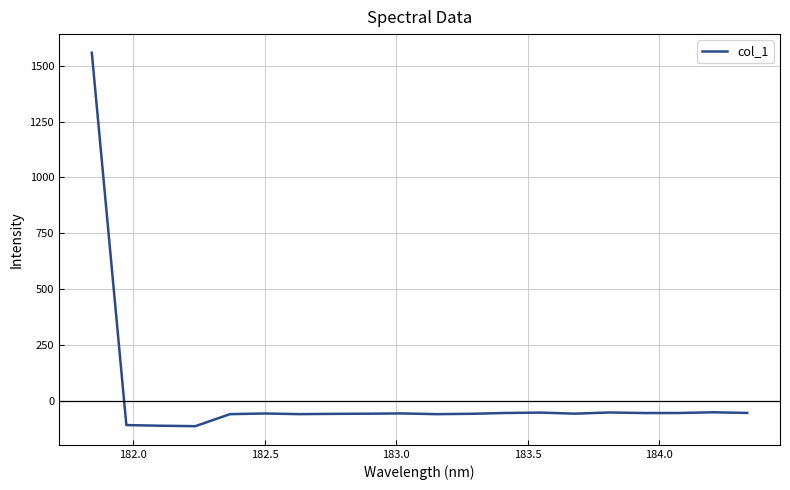

Count the number of values greater than -54.

8